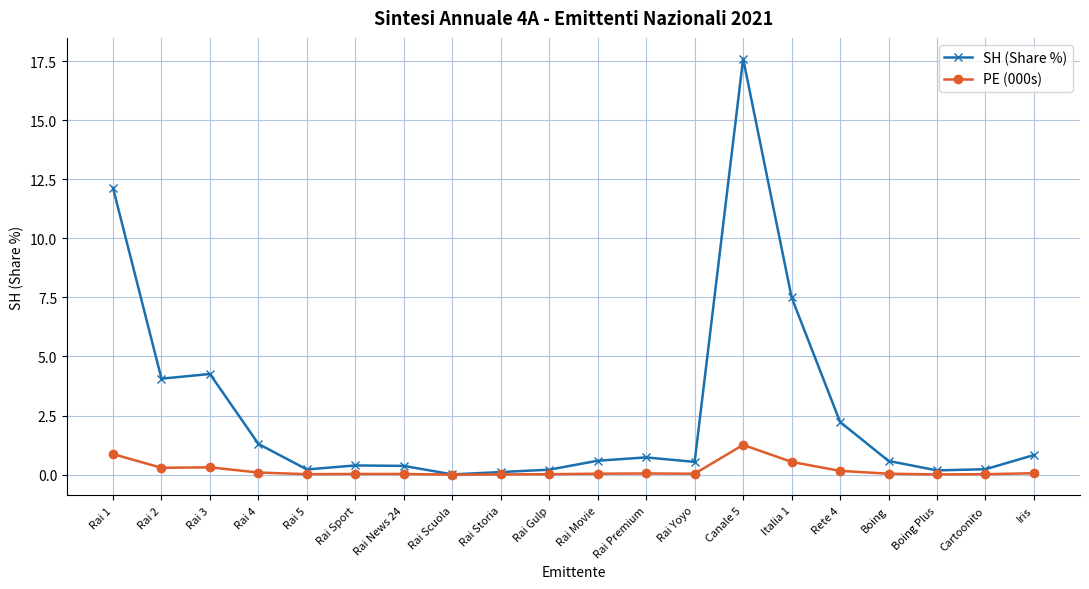

Which series changed the most between Rai Sport and Italia 1?

SH (Share %)